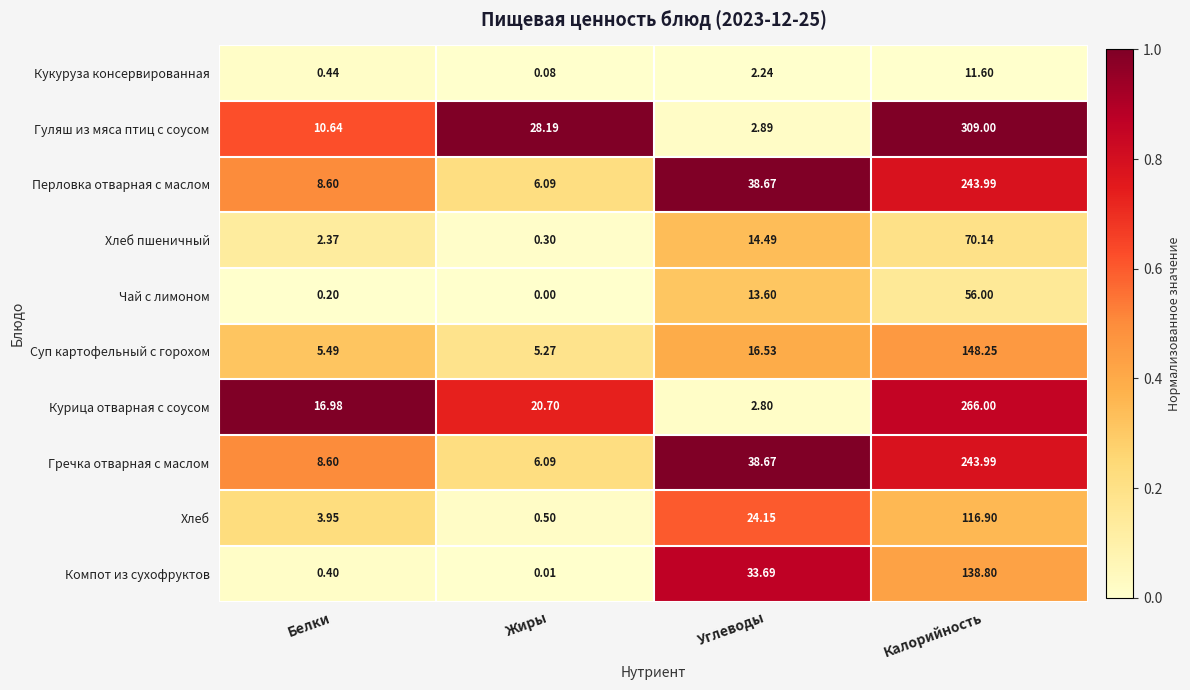

At which label is Суп картофельный с горохом closest to 76?

Углеводы